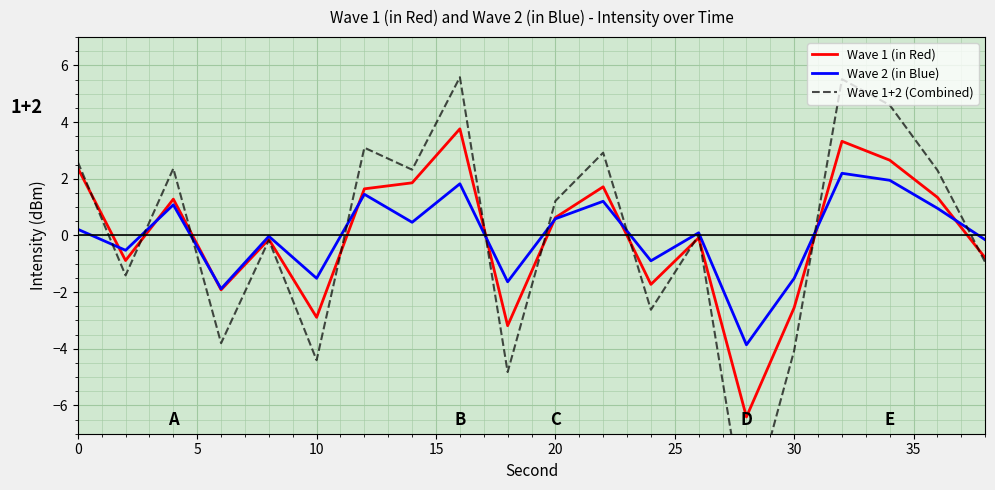

How many values in the Wave 2 (in Blue) series are below 0?

9